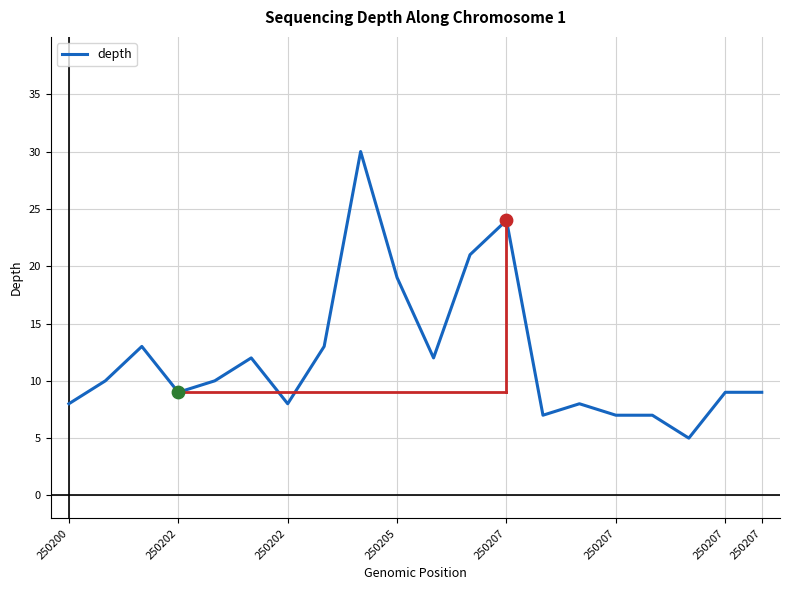

What is the minimum value shown in the chart?

5